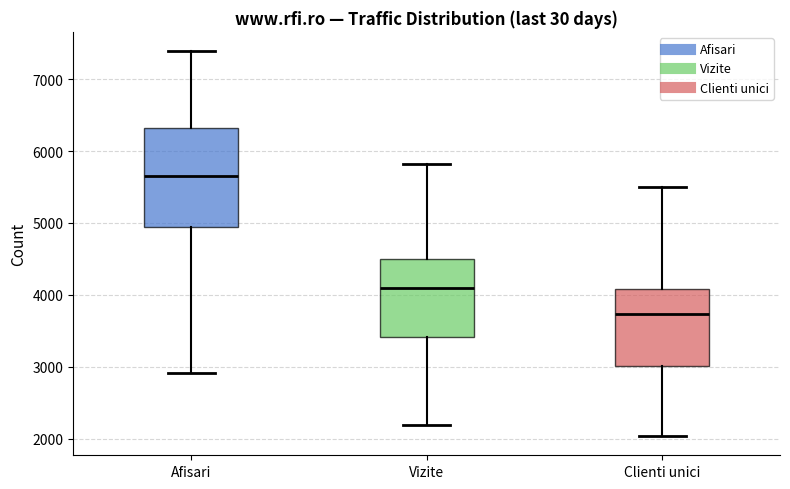

Which box's median line is the lowest?

Clienti unici